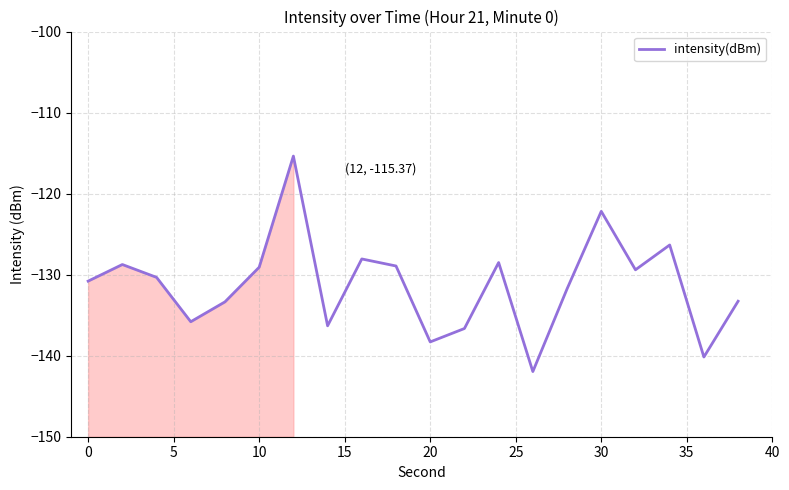

True or false: the data has more than 0 interior local peaks.

True